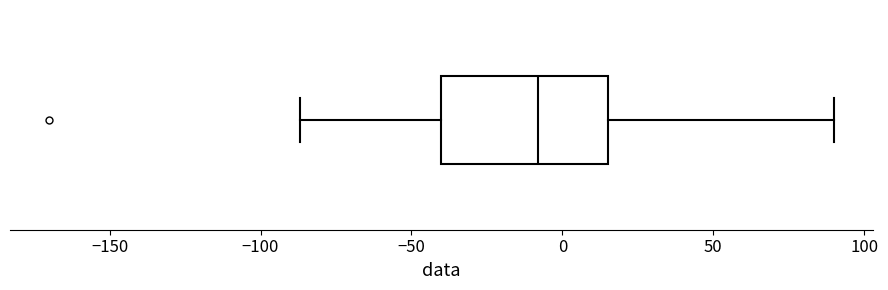

Where does the left whisker of the box end on the x-axis? The values are not printed on the chart, so give them approximately, as read against the axis.

-85